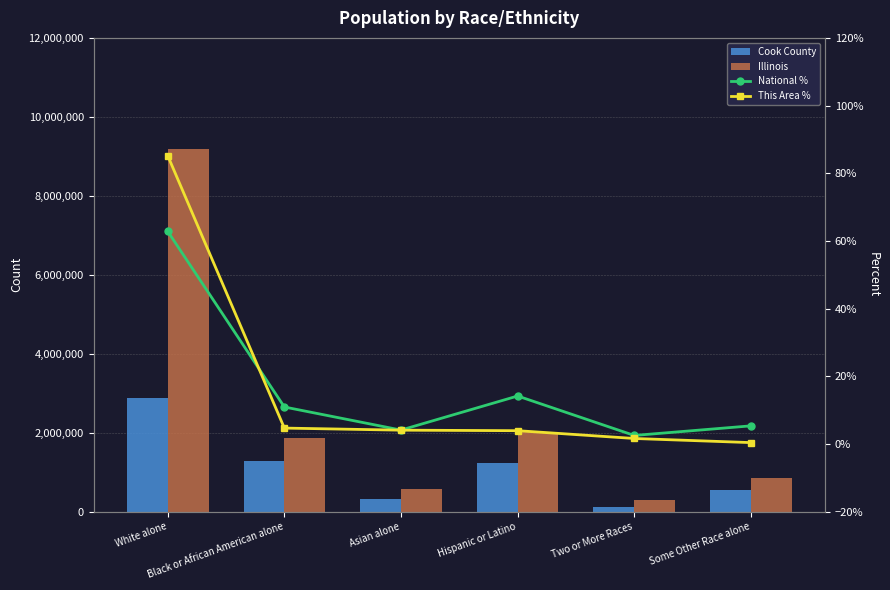

At which label does Cook County first exceed 1244762?

White alone